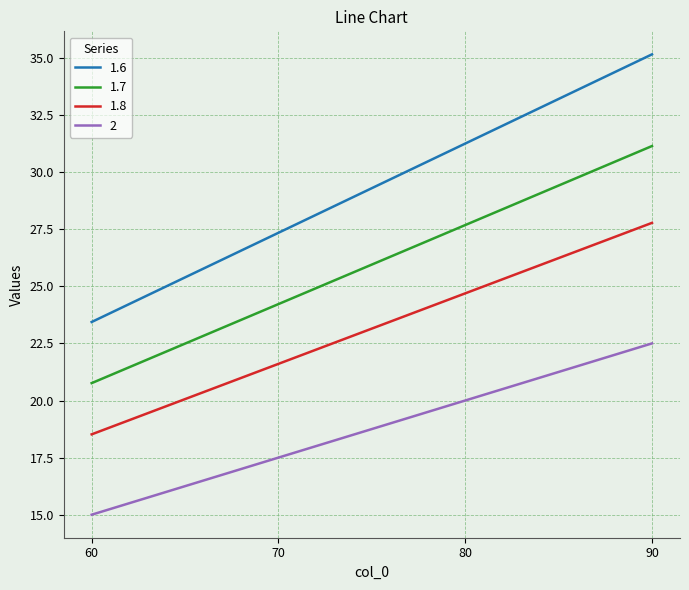

Which label corresponds to the largest value in the chart?

90